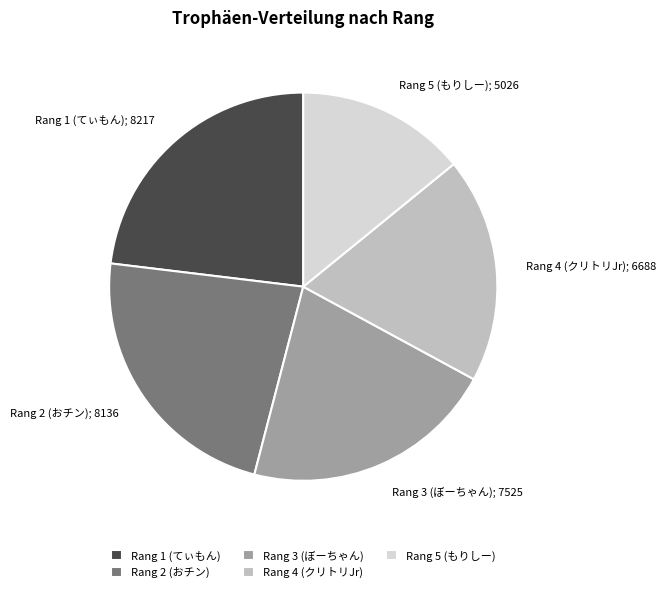

Is it true that Rang 5 is 26% of the pie?

False